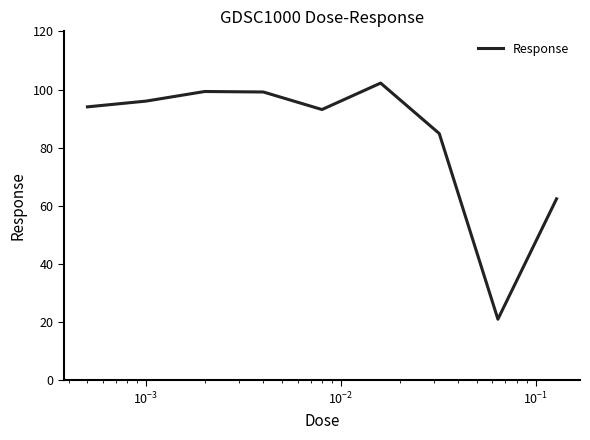

What is the smallest value displayed?

21.0